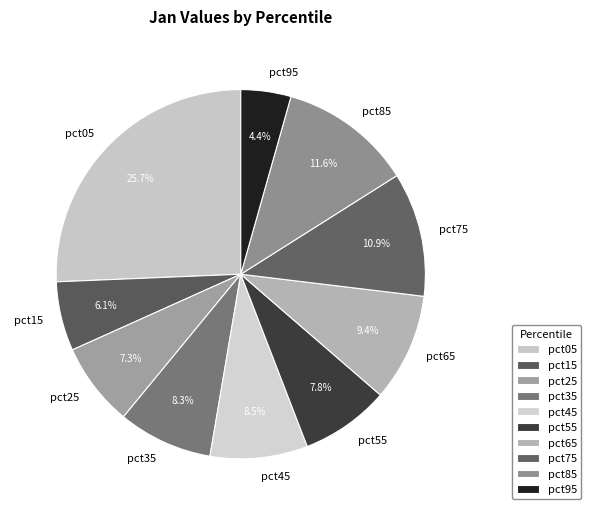

What is the largest slice in the pie chart?

pct05